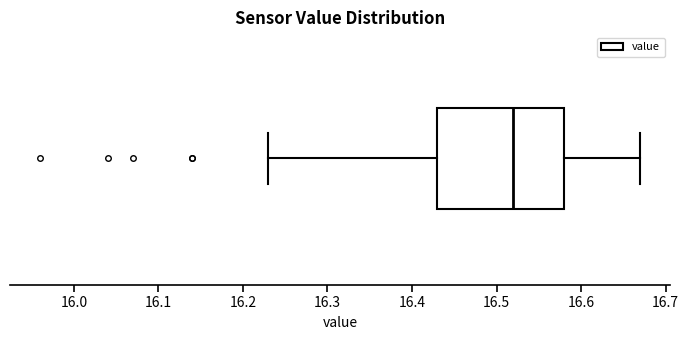

Transcribe this box plot: give where the median line is, the range the box spans, and where the two whiskers end, as read against the x-axis. The values are not printed on the chart, so give them approximately, as read against the axis.

median 16.52, box 16.43 to 16.58, whiskers 16.23 to 16.67